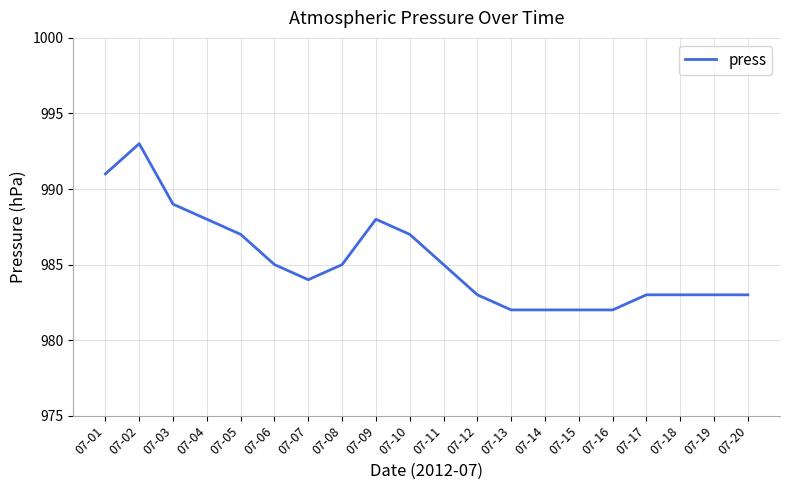

What is the maximum value shown in the chart?

993